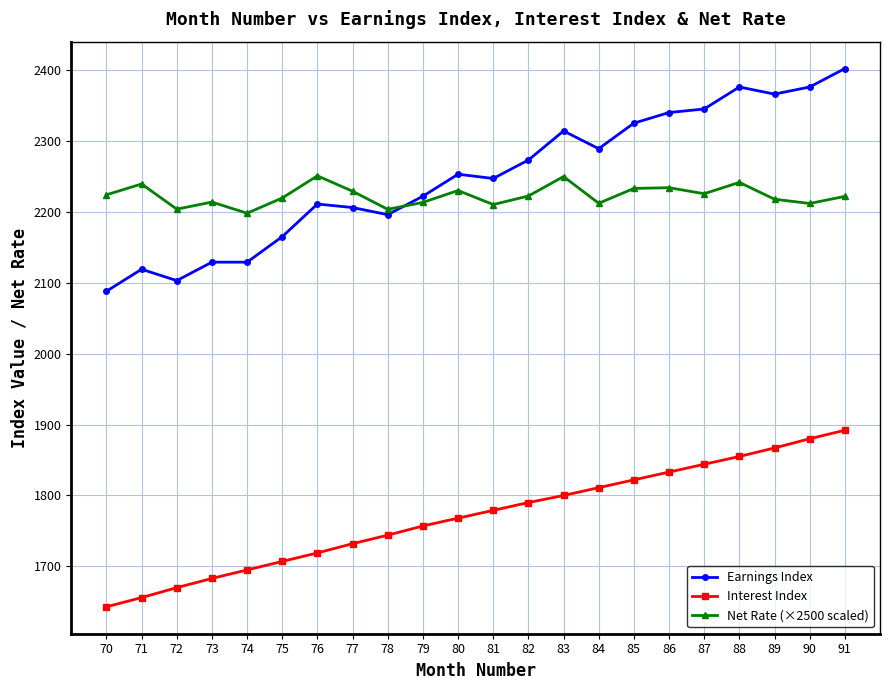

Is the value of Net Rate (×2500 scaled) at 87 greater than the value of Earnings Index at 83?

No